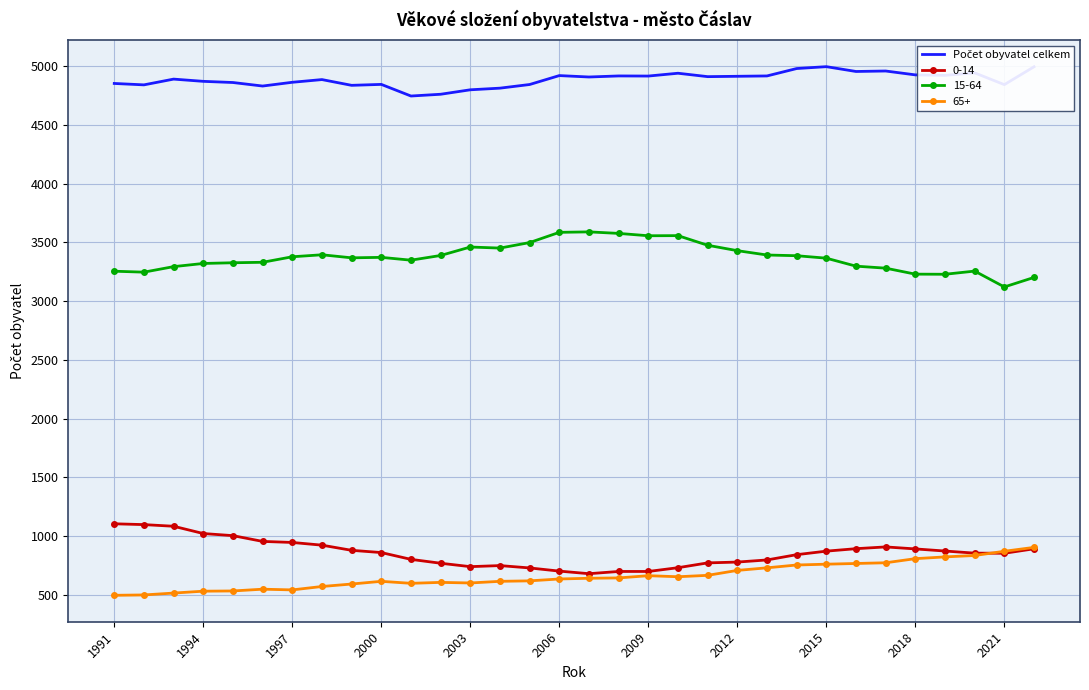

True or false: 65+ and 15-64 intersect in this chart.

False